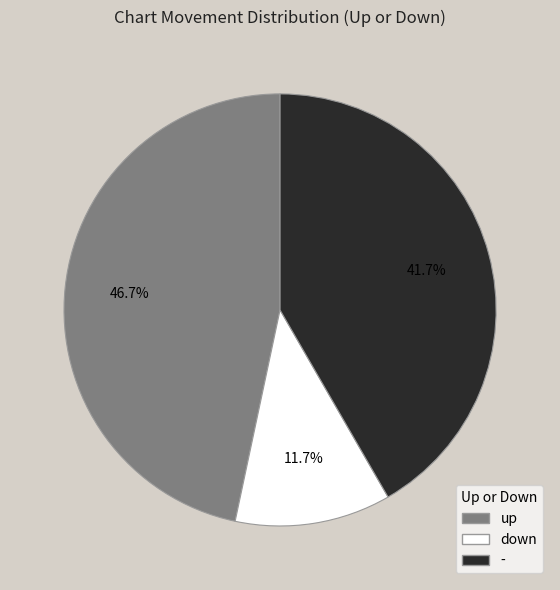

To the nearest percent, what is the difference between the - and up slice percentages?

5%